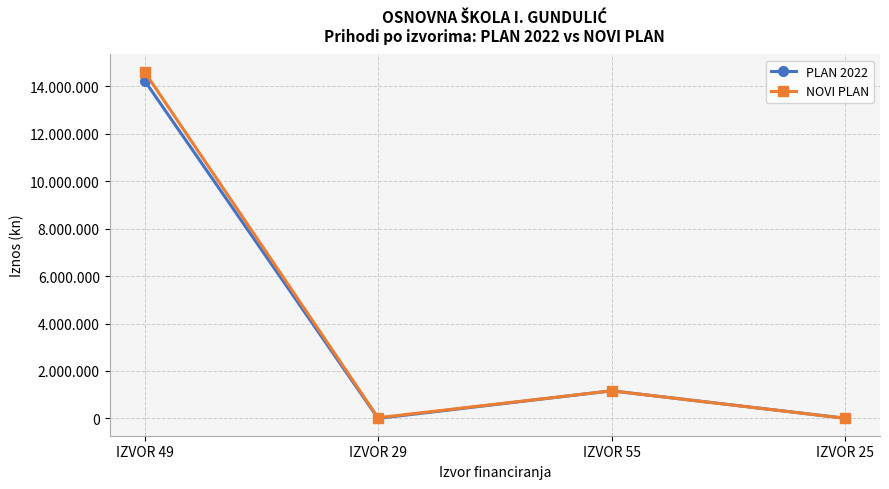

Which series changed the most between IZVOR 49 and IZVOR 25?

NOVI PLAN